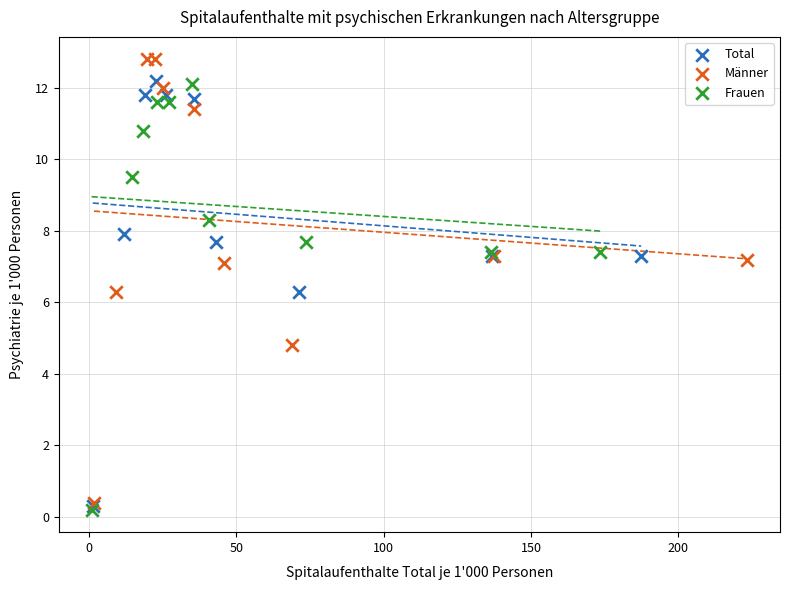

Which series contains the highest Y value?

Männer